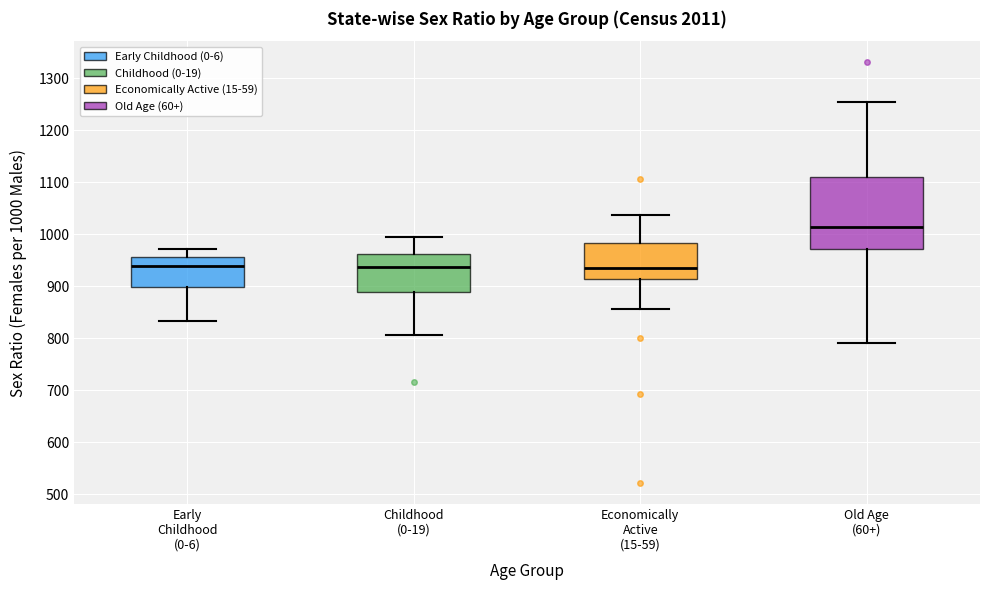

Reading left to right, transcribe this box plot: for each box, give where its median line is, the range the box spans, and where its two whiskers end, as read against the y-axis. The values are not printed on the chart, so give them approximately, as read against the axis.

Early Childhood (0-6): median 940, box 900 to 960, whiskers 830 to 970
Childhood (0-19): median 940, box 890 to 960, whiskers 810 to 1000
Economically Active (15-59): median 940, box 910 to 980, whiskers 860 to 1040
Old Age (60+): median 1020, box 970 to 1110, whiskers 790 to 1260